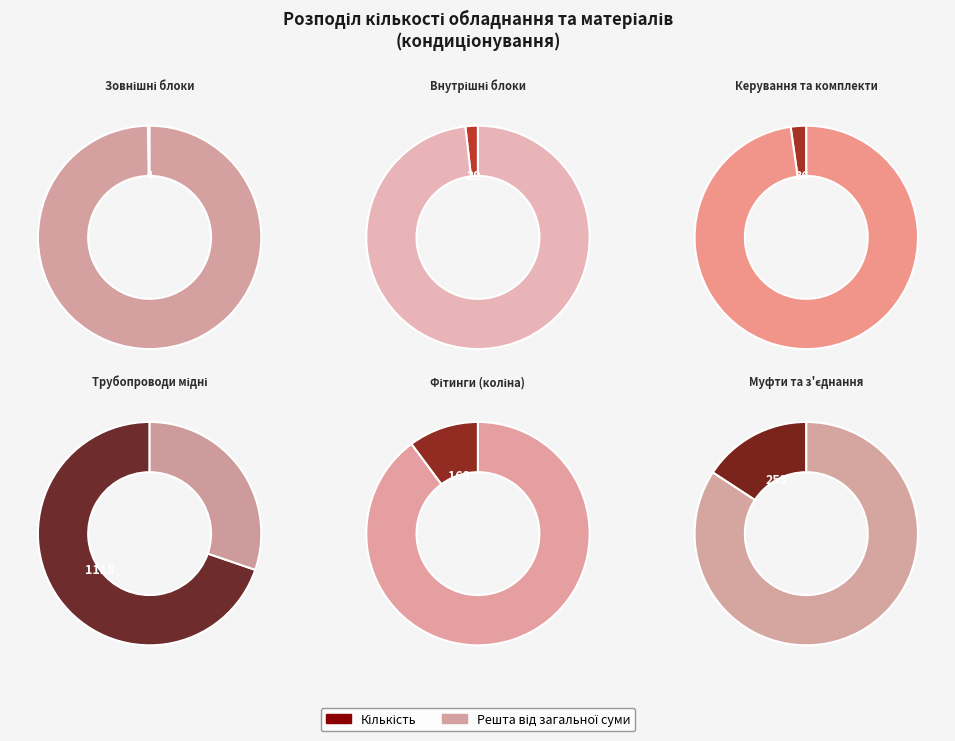

Between 2 and 3, which is larger?

3